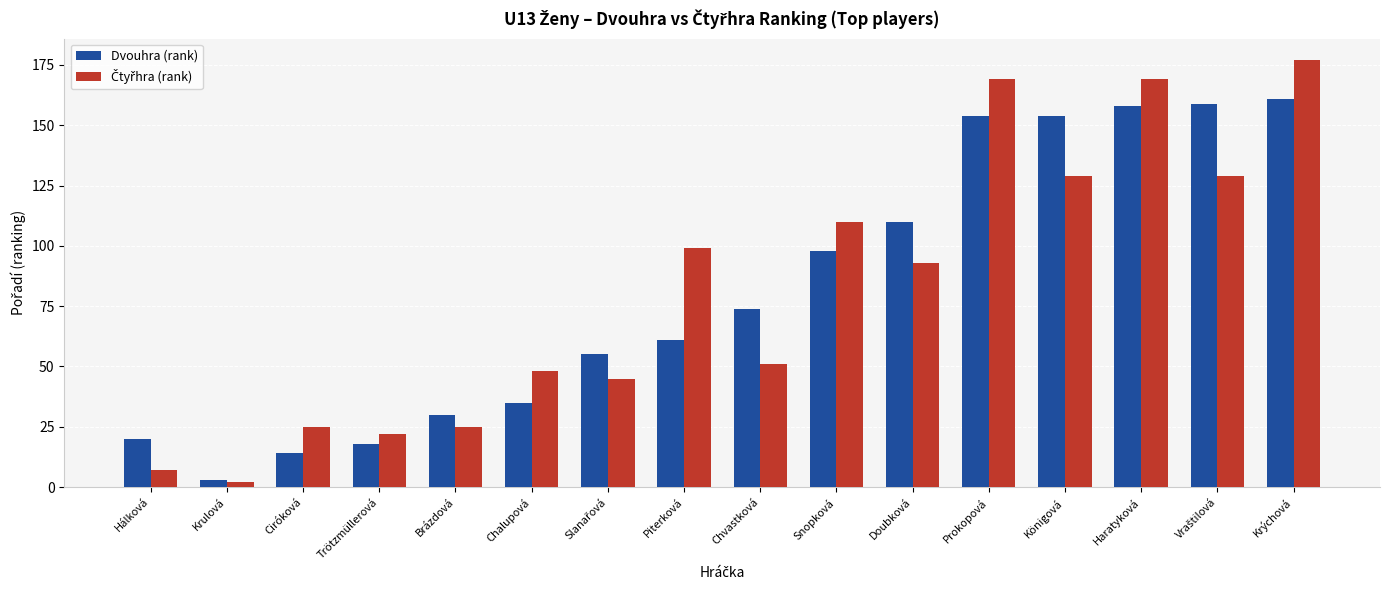

What is the maximum value for Dvouhra (rank)?

161